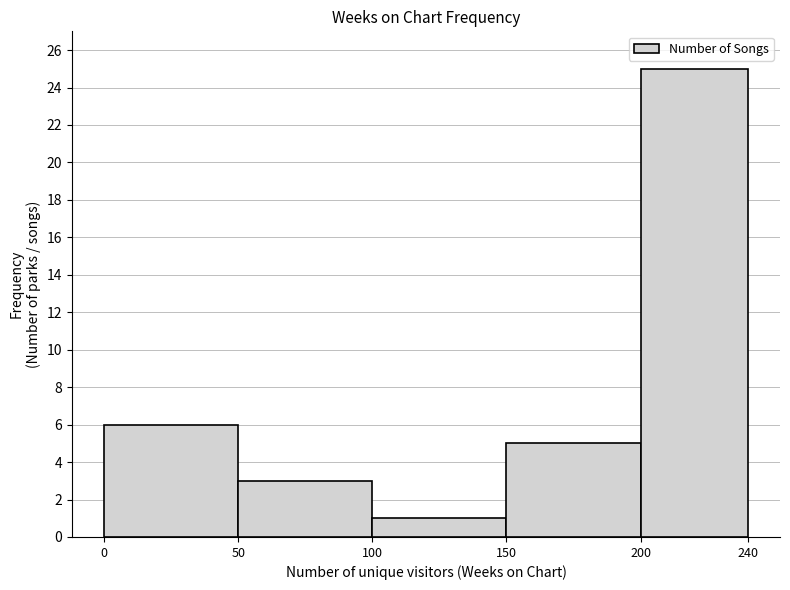

What is the value of the 3rd bar from the left?

1